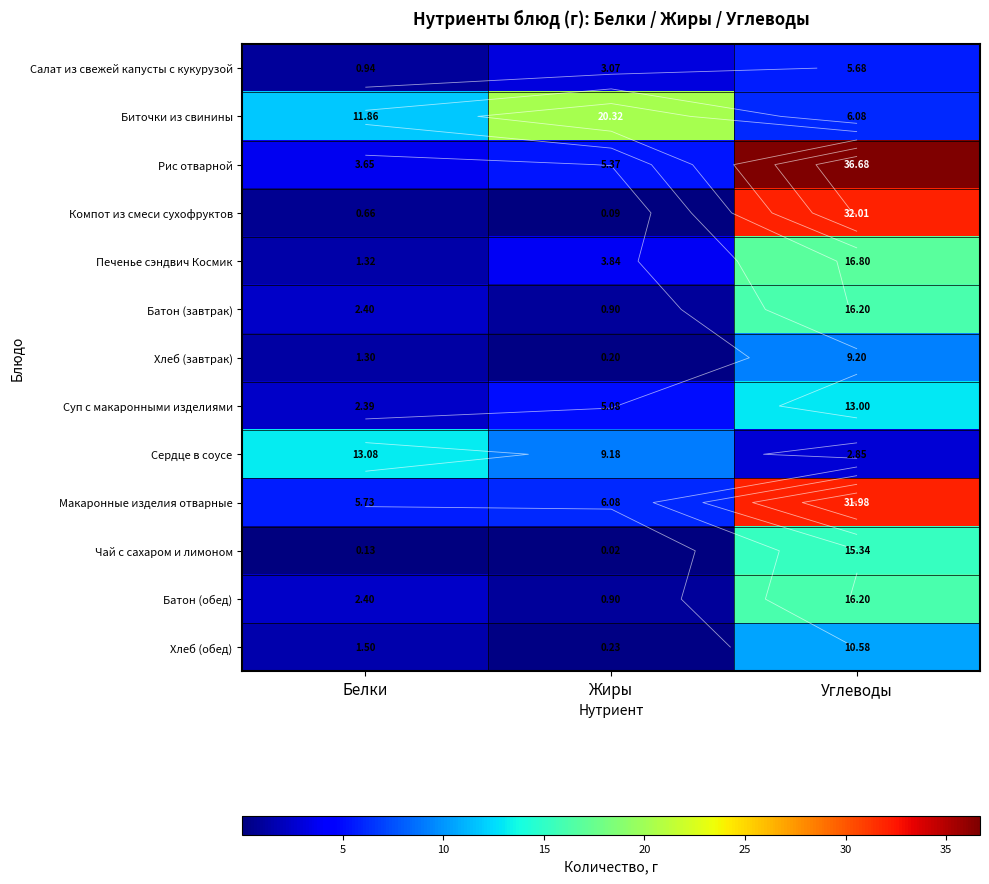

Is the value of Чай с сахаром и лимоном at Углеводы greater than the value of Биточки из свинины at Углеводы?

Yes